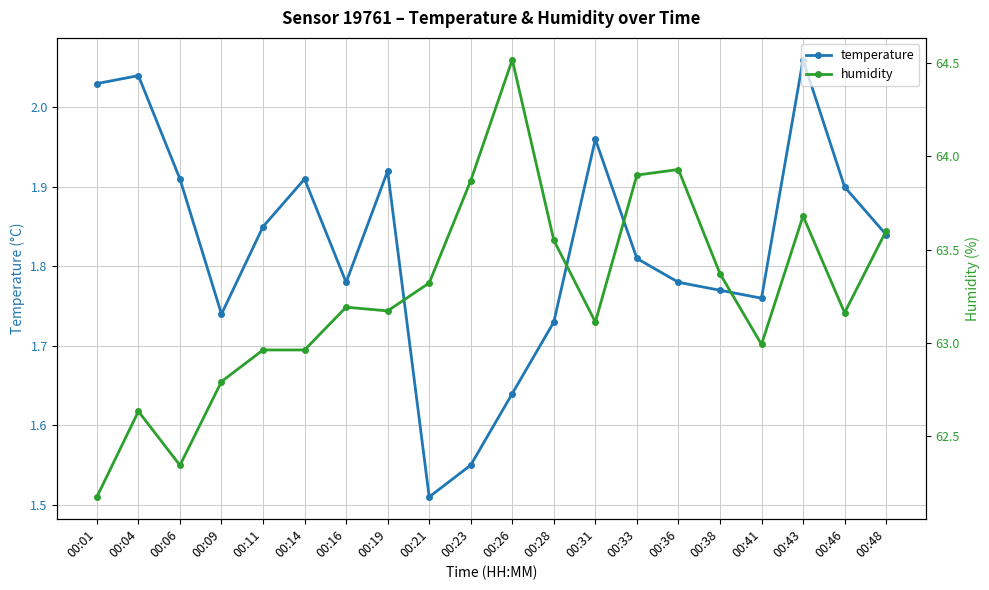

At which label does temperature reach its peak?

00:43